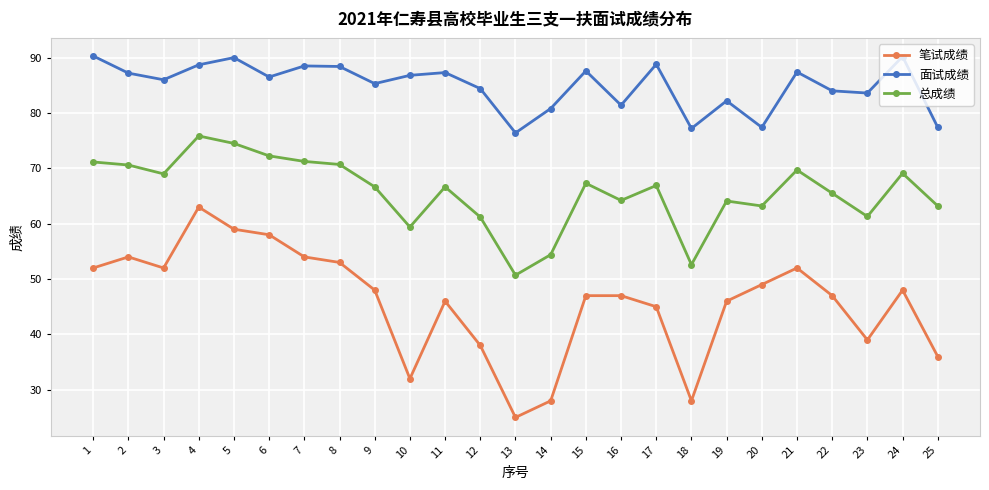

The 面试成绩 series shows 88.5 at 7. True or false?

True